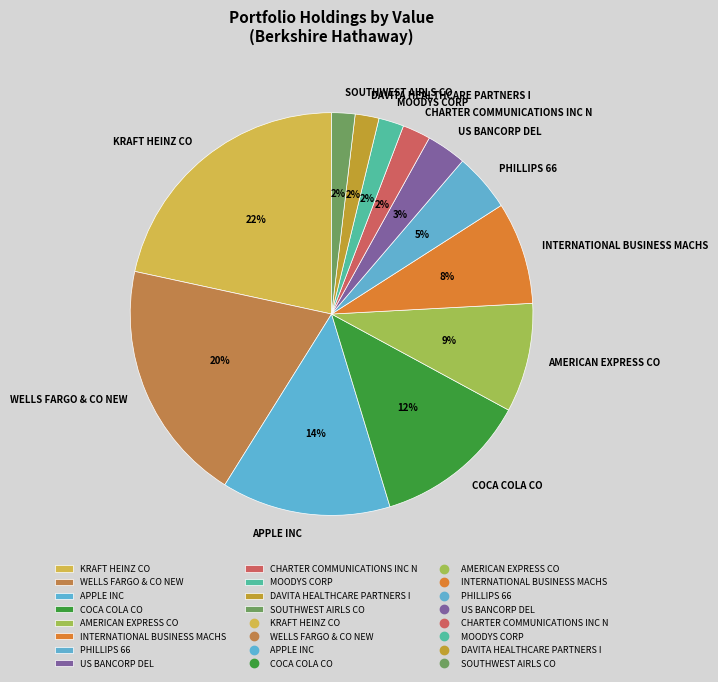

Combined, do COCA COLA CO and APPLE INC account for over 50%?

No